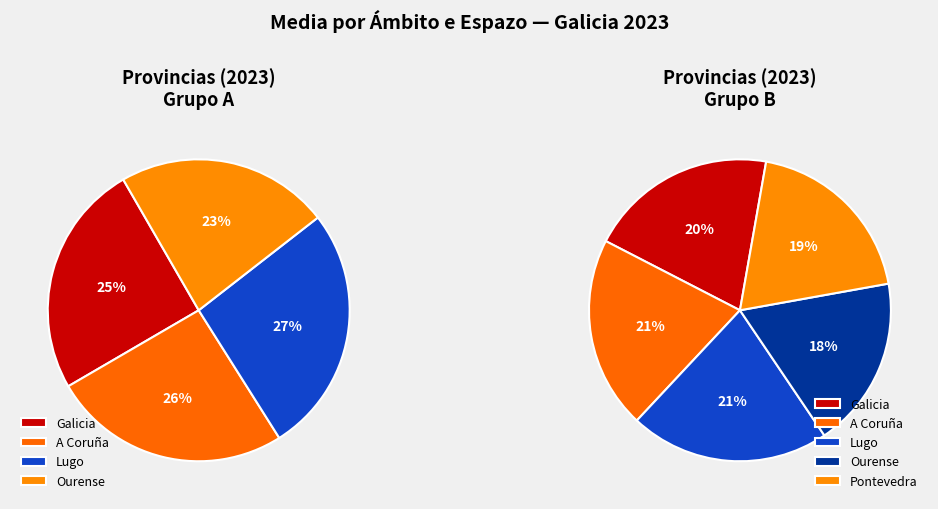

Which slice is the largest?

Lugo